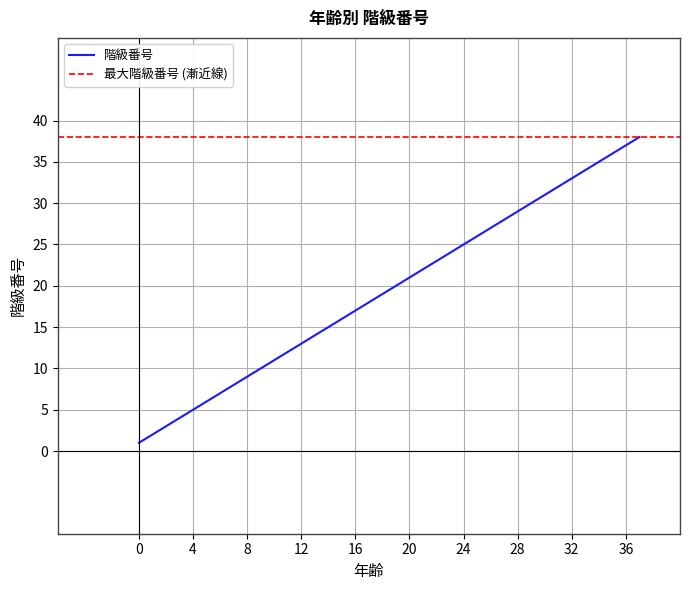

The chart shows a value of 5 at 4. True or false?

True